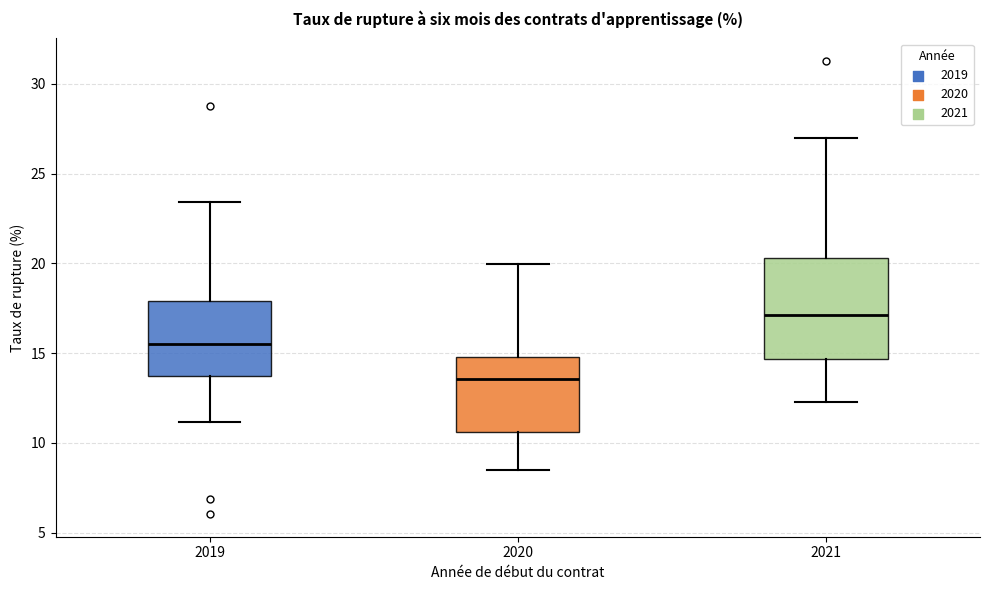

Reading left to right, read every box against the y-axis: the position of its median line, the range the box covers, and the ends of its whiskers. The values are not printed on the chart, so give them approximately, as read against the axis.

2019: median 15.5, box 13.5 to 18.0, whiskers 11.0 to 23.5
2020: median 13.5, box 10.5 to 15.0, whiskers 8.5 to 20.0
2021: median 17.0, box 14.5 to 20.5, whiskers 12.5 to 27.0